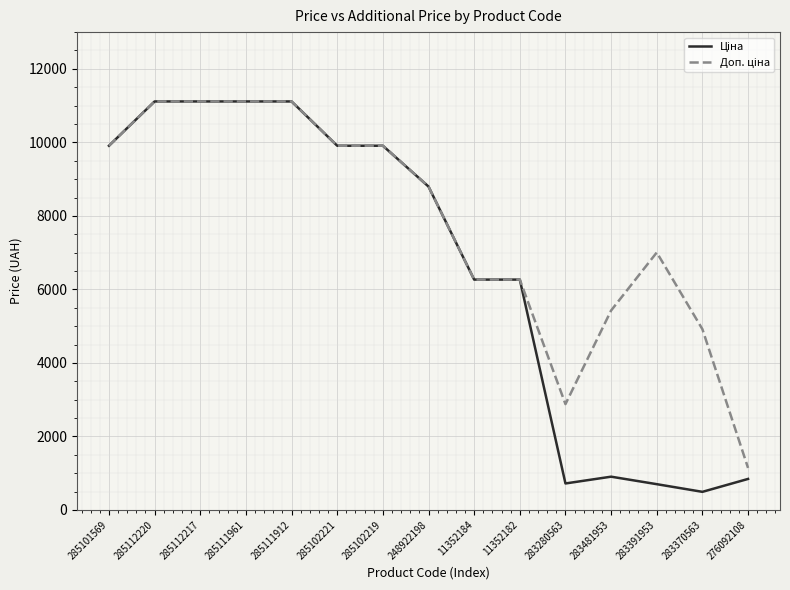

What is the greatest value displayed?

11113.6